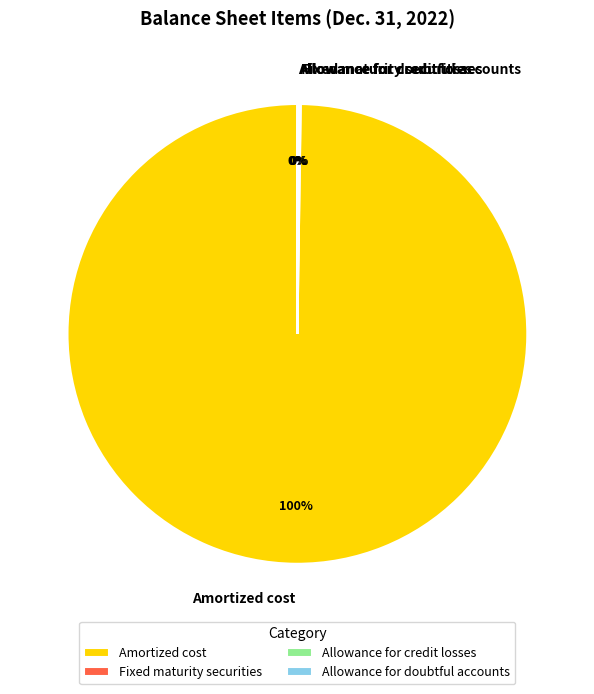

To the nearest percent, what percentage of the pie is Amortized cost?

100%